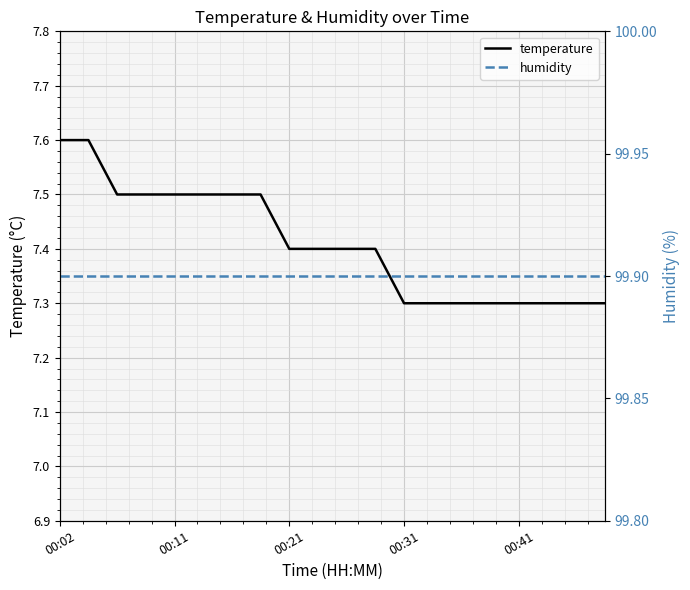

What is the difference between the maximum and minimum values in the temperature series?

0.3